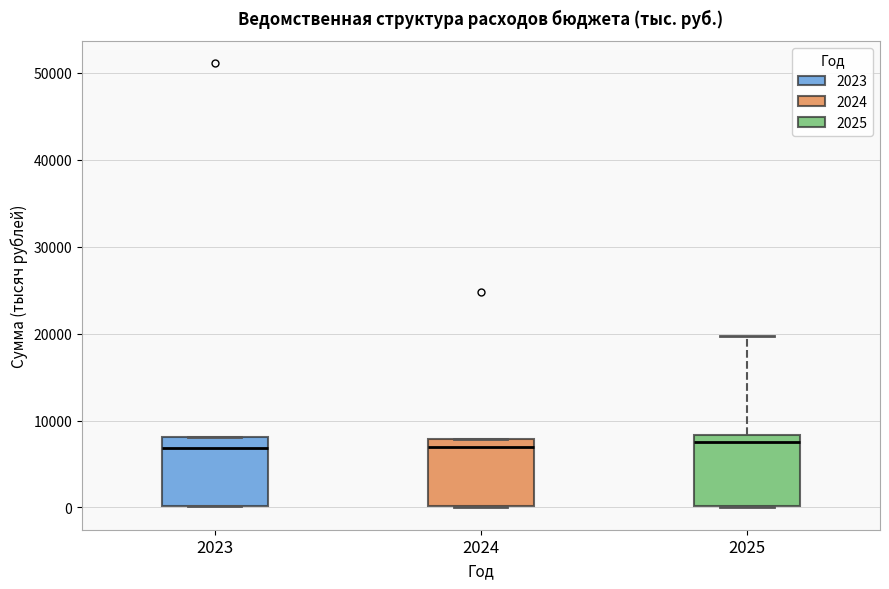

Reading left to right, read every box against the y-axis: the position of its median line, the range the box covers, and the ends of its whiskers. The values are not printed on the chart, so give them approximately, as read against the axis.

2023: median 7000, box 0 to 8000, whiskers 0 to 8000
2024: median 7000, box 0 to 8000, whiskers 0 to 8000
2025: median 8000 (just below the box's upper edge), box 0 to 8000, whiskers 0 to 20000